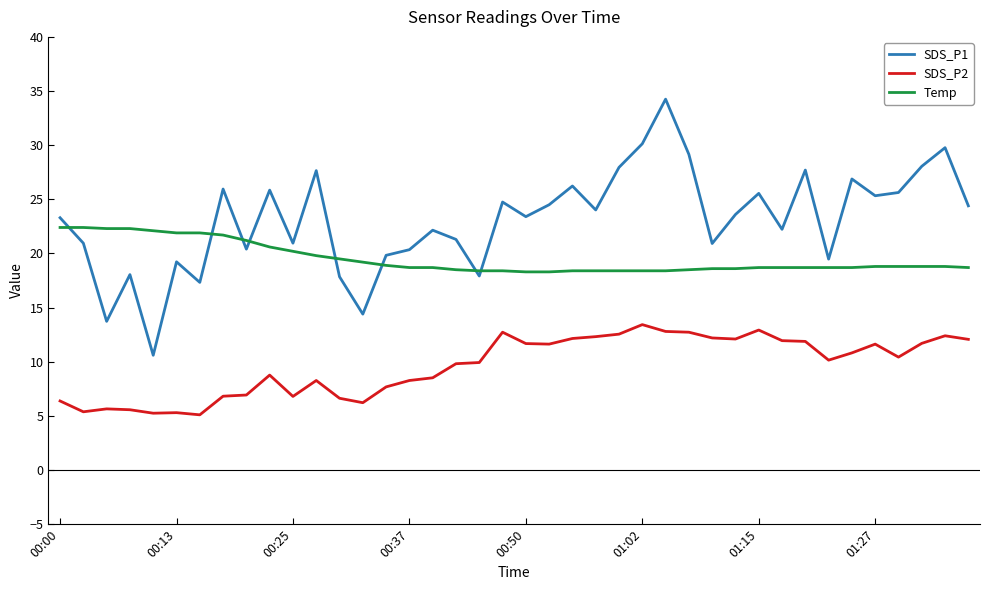

List the series in order of their overall mean, highest first.

SDS_P1, Temp, SDS_P2